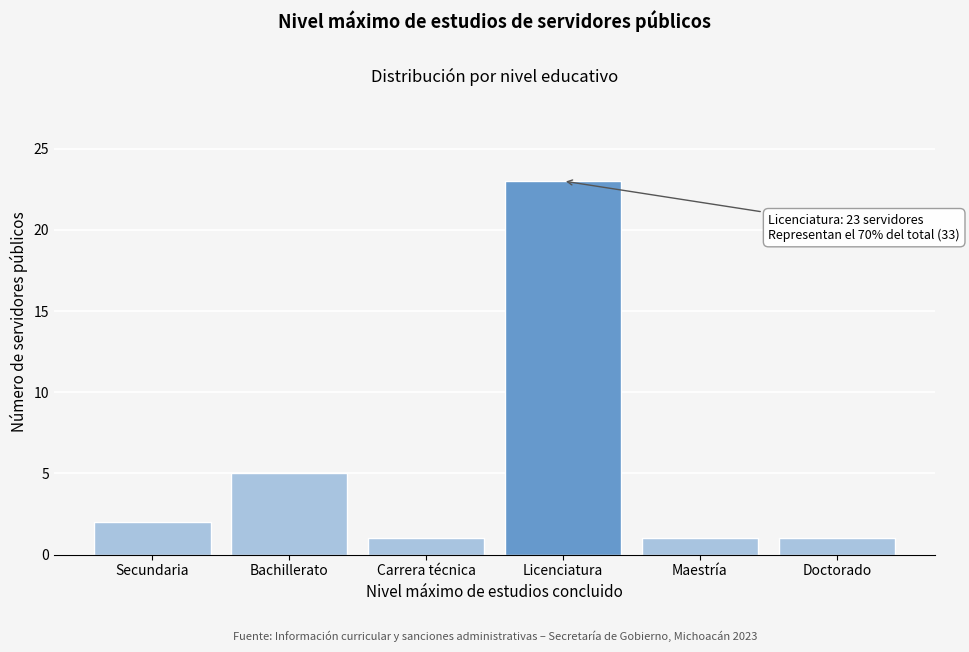

Reading right to left, what are all the values shown in this chart?

Doctorado=1	Maestría=1	Licenciatura=23	Carrera técnica=1	Bachillerato=5	Secundaria=2